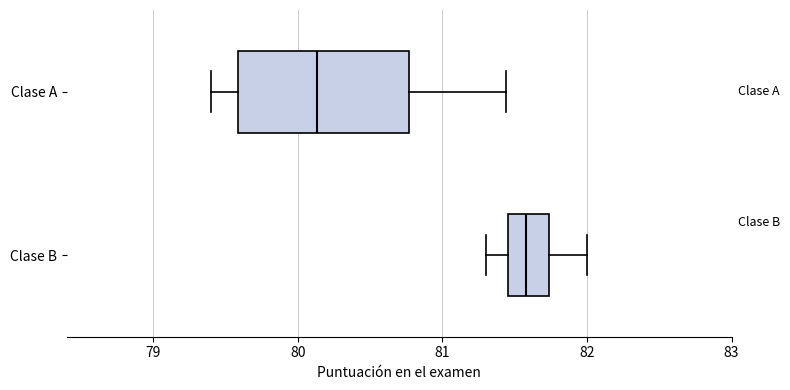

Where is the left edge of the box for Clase B on the x-axis? The values are not printed on the chart, so give them approximately, as read against the axis.

81.5